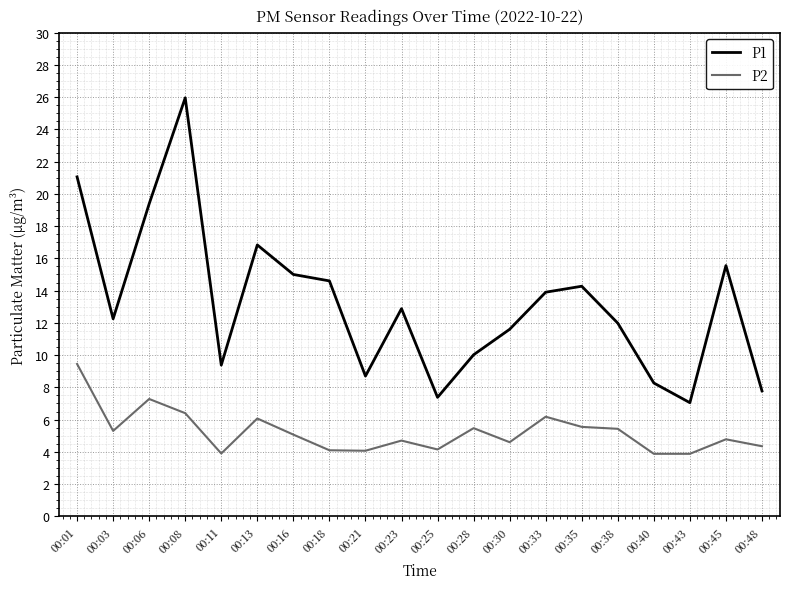

Where does the P1 series first go above 12?

00:01